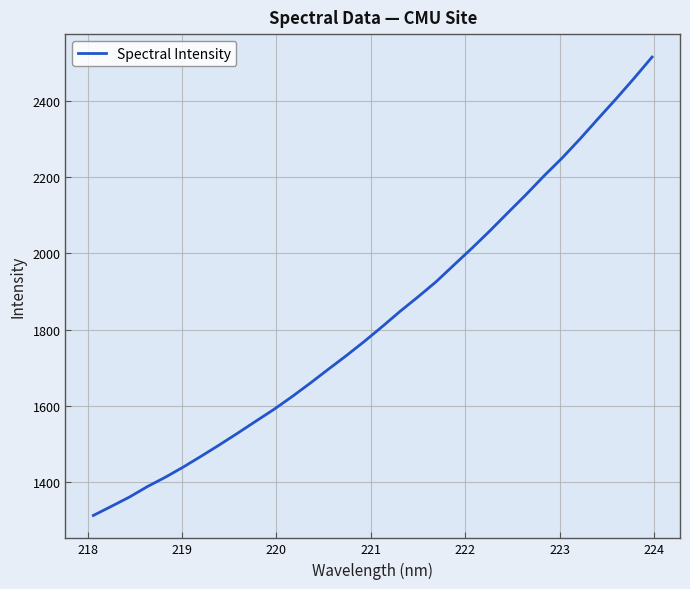

What is the difference between the maximum and minimum values?

1201.1